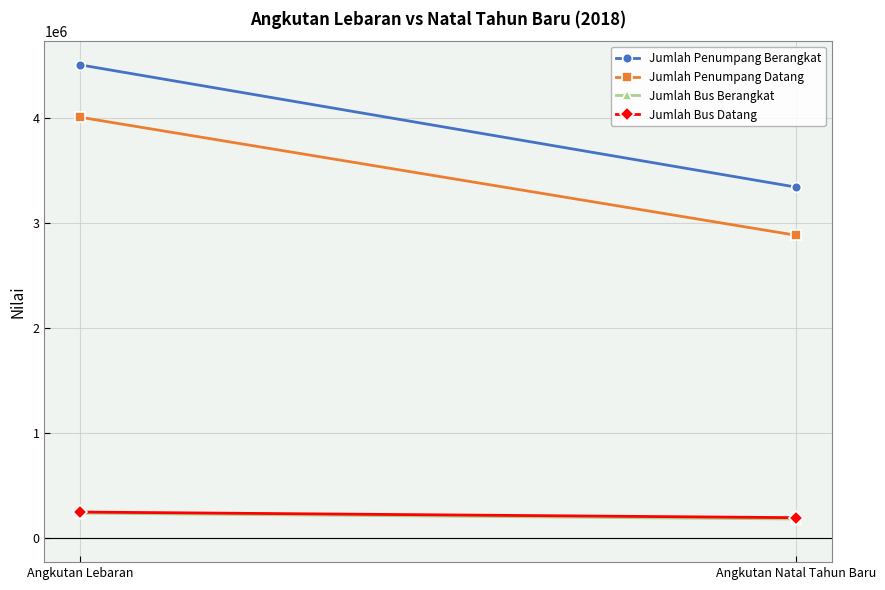

What is the total value across all series at Angkutan Natal Tahun Baru?

6616653